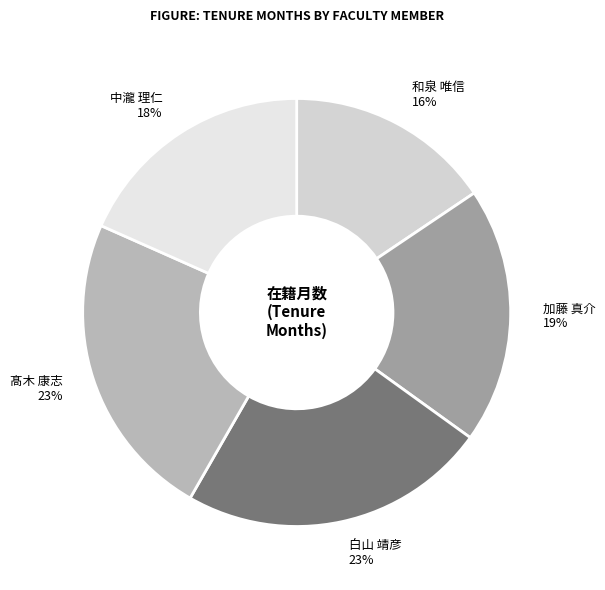

To the nearest percent, what percentage of the pie is 白山 靖彦?

23%